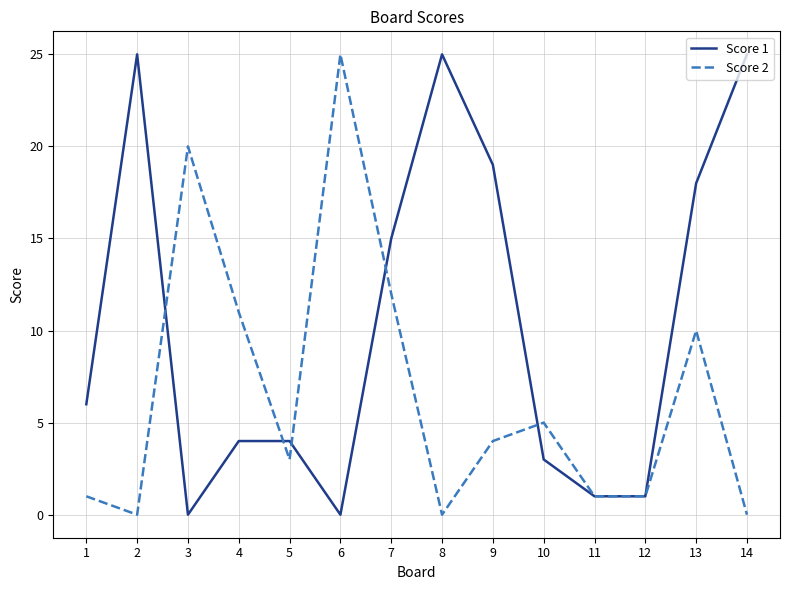

At which category does Score 2 reach its first local valley?

2